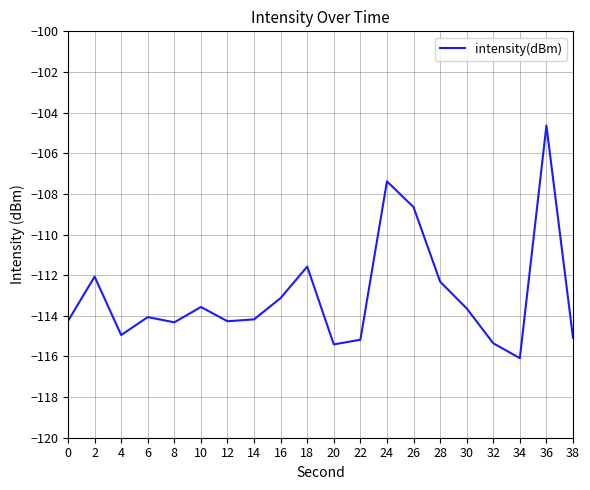

Where is the first local maximum?

2